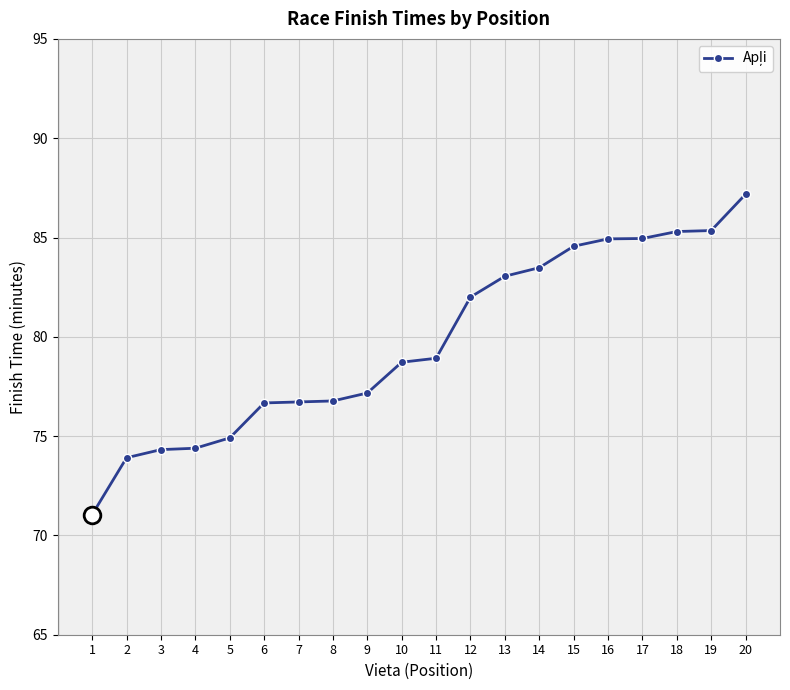

Is it true that the value at 7 is 76.7?

True